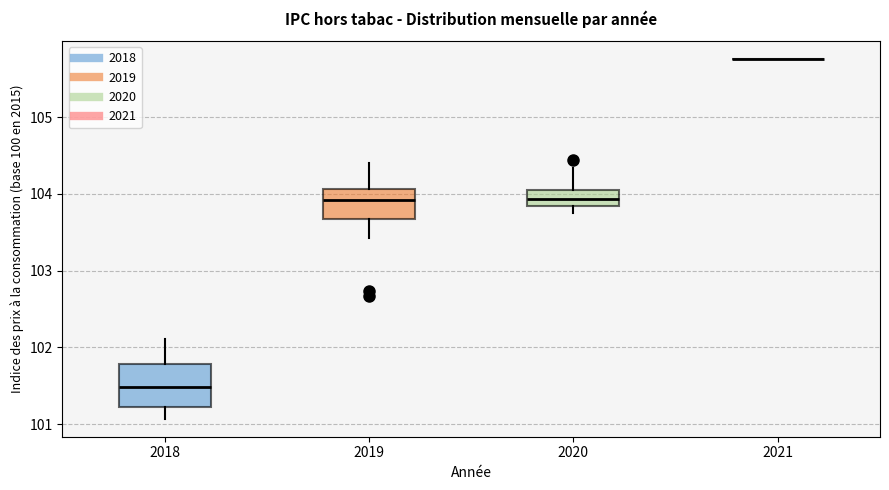

Comparing the boxes themselves (not the whiskers), which one is the tallest?

2018